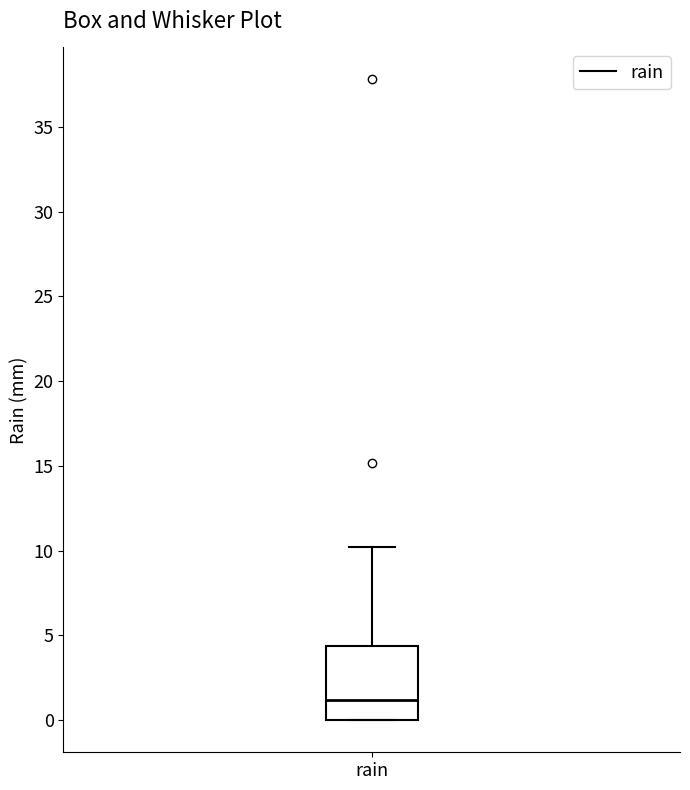

Where is the upper edge of the box for rain on the y-axis? The values are not printed on the chart, so give them approximately, as read against the axis.

4.5